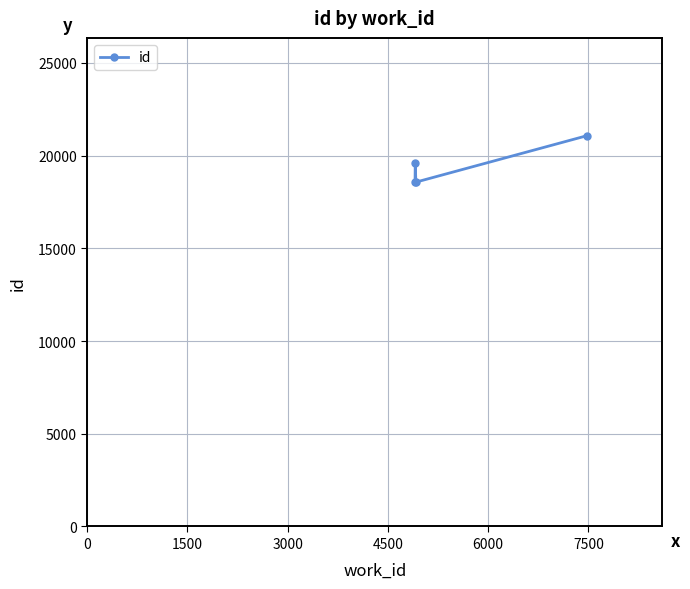

What is the value of the 3rd point from the left?

18571.5